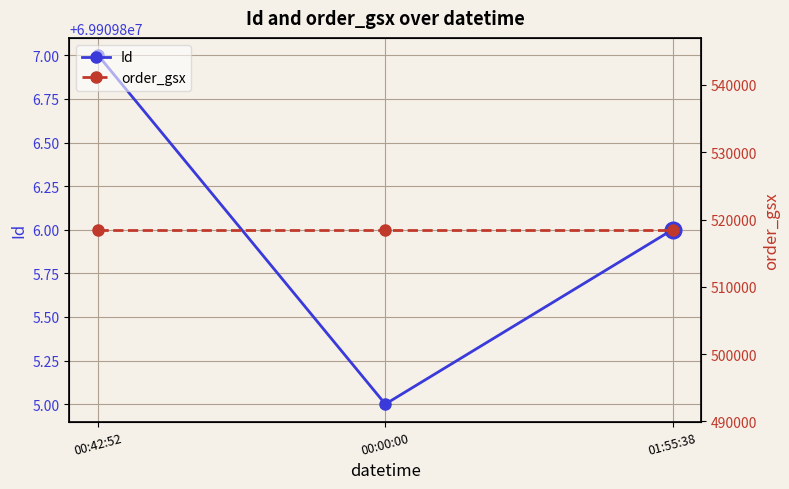

True or false: Id has a value of 122907140 at 00:00:00.

False